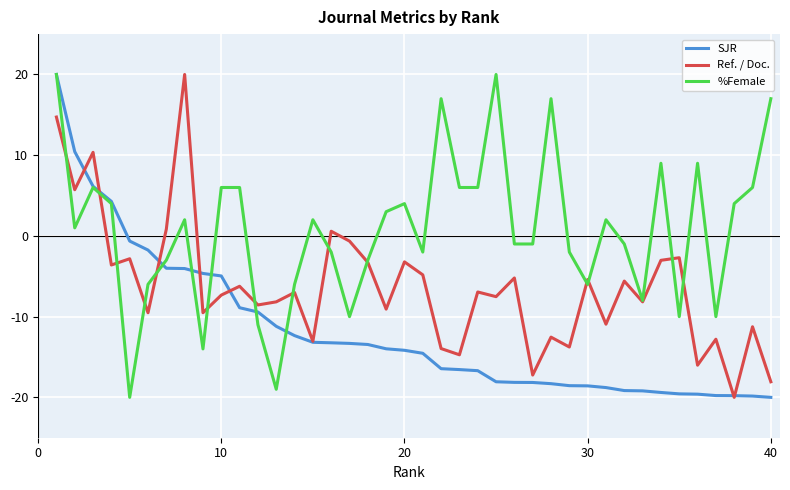

What are all the series names shown in the legend?

SJR, Ref. / Doc., %Female